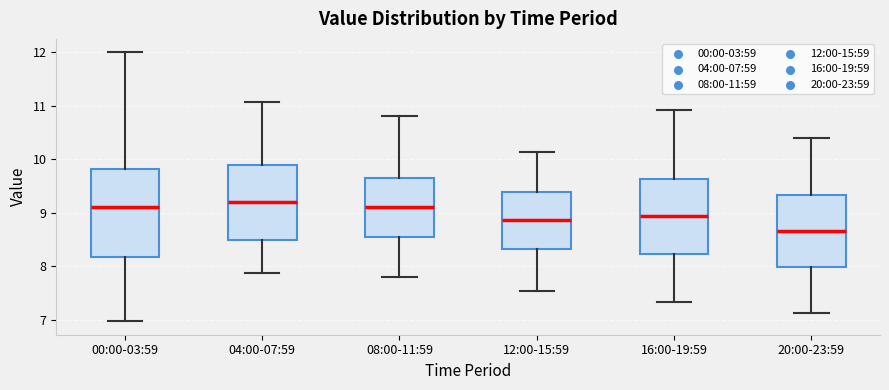

Comparing the boxes themselves (not the whiskers), which one is the tallest?

00:00-03:59